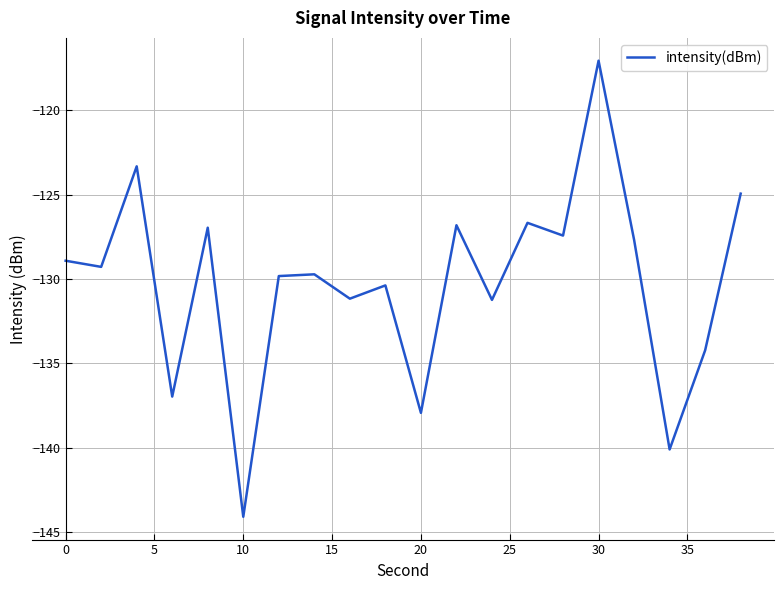

What is the difference between the maximum and minimum values?

27.0